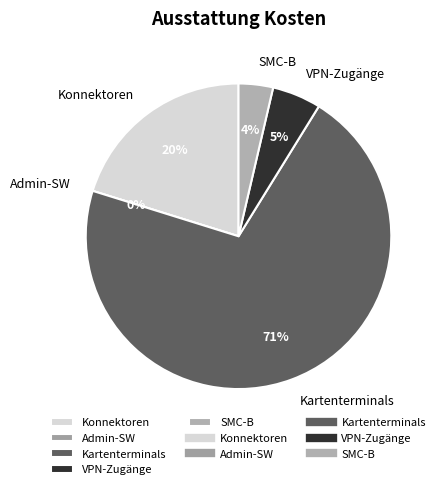

Do Konnektoren and Kartenterminals together represent more than half of the pie?

Yes